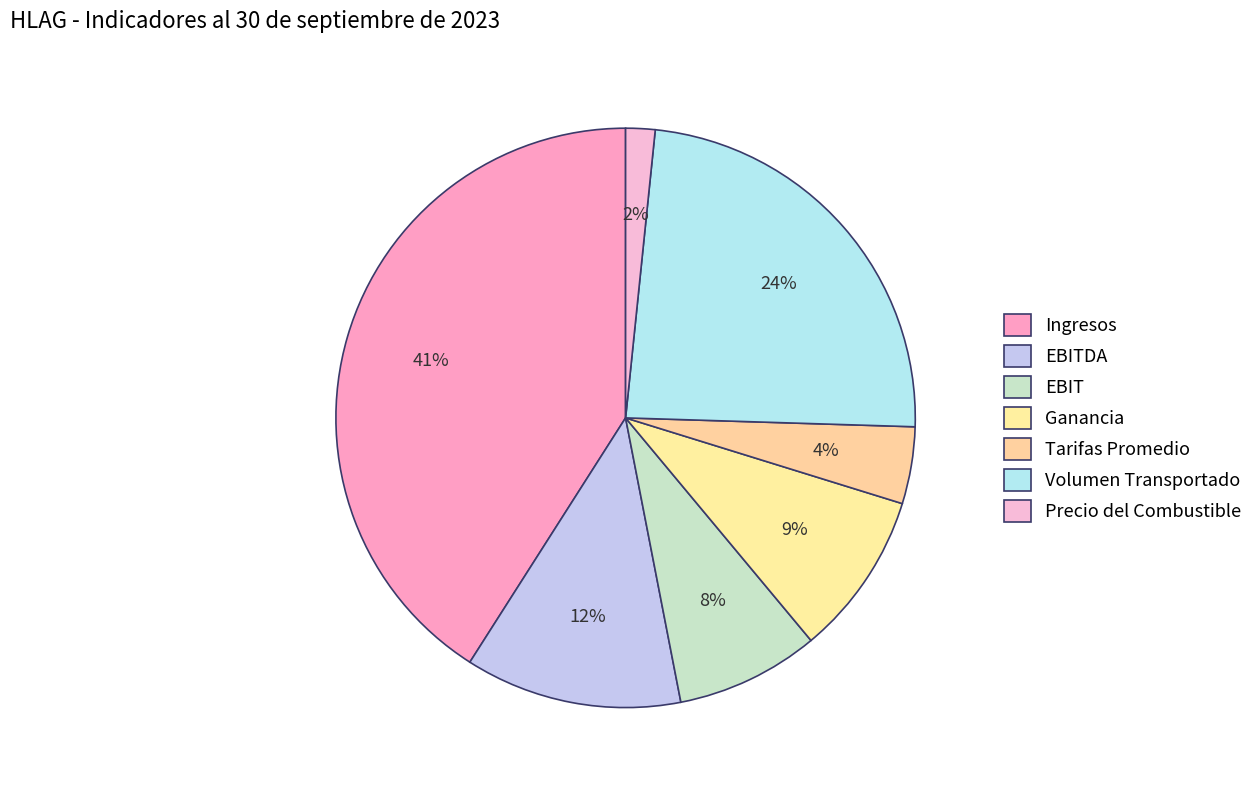

What is the ratio of the value at EBITDA to the value at Volumen Transportado?

0.5